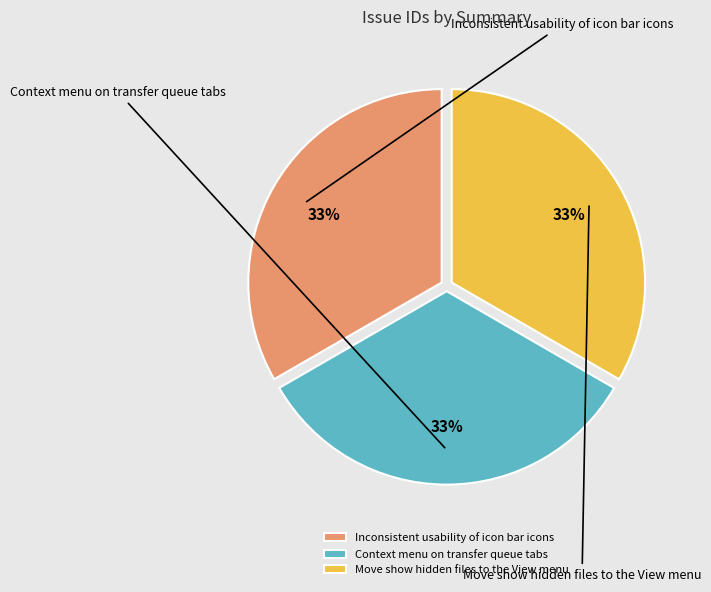

What percentage is the Move show hidden files to the View menu slice, to the nearest percent?

33%